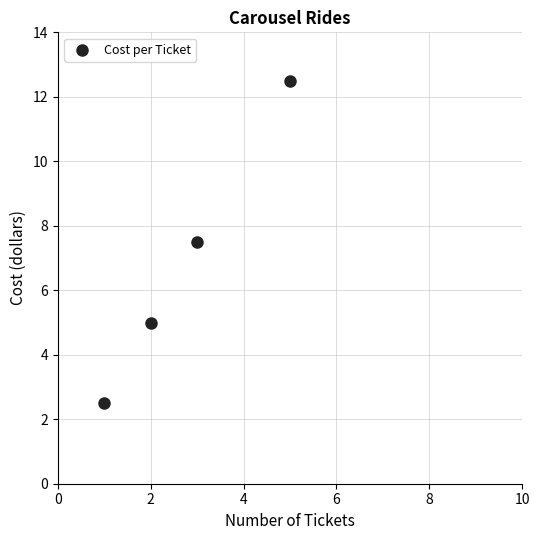

What is the range of X values (max minus min)?

4.0